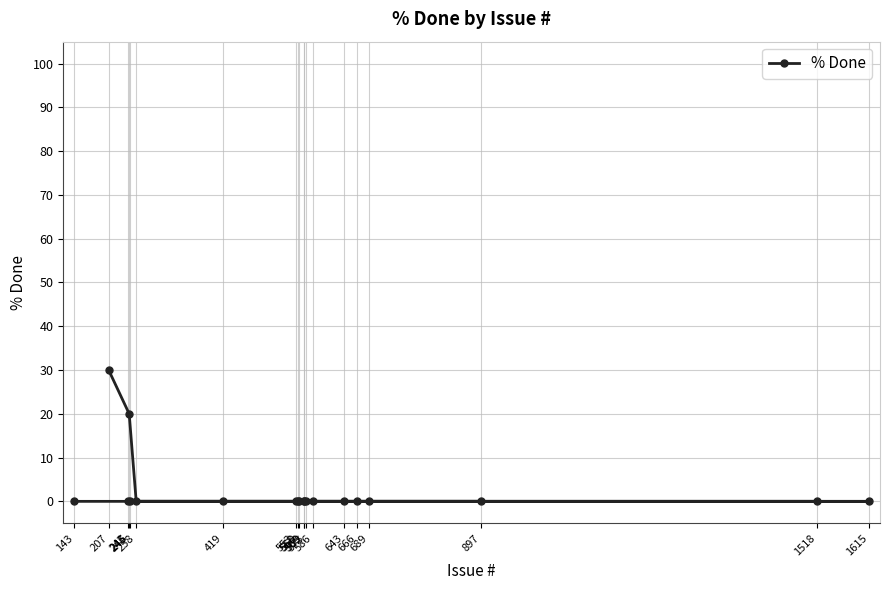

Rank the categories by value from highest to lowest.

207, 245, 258, 1615, 568, 553, 419, 246, 1518, 586, 573, 569, 560, 558, 243, 897, 689, 666, 643, 143